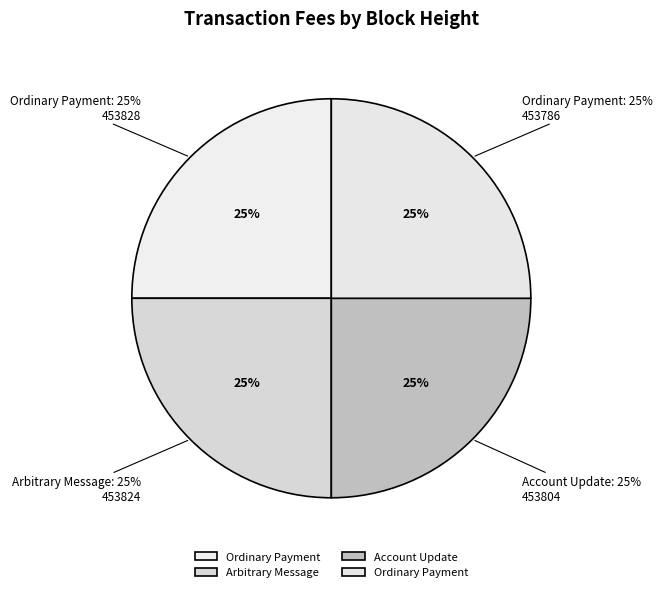

Which slice is the largest?

Ordinary Payment
(Height: 453828)